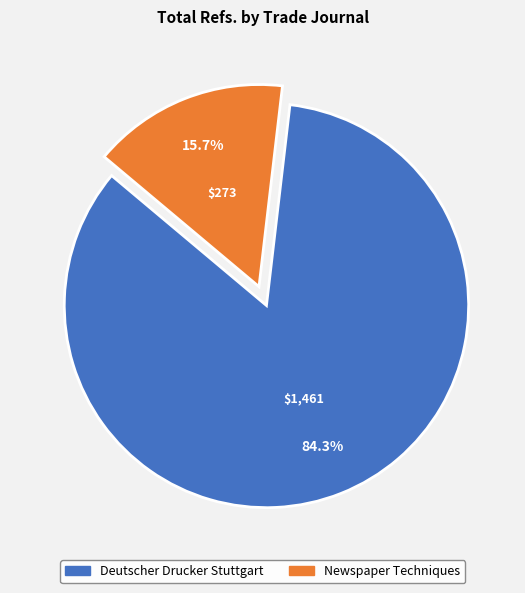

Approximately how many times larger is the value at Deutscher Drucker Stuttgart compared to Newspaper Techniques?

5.4